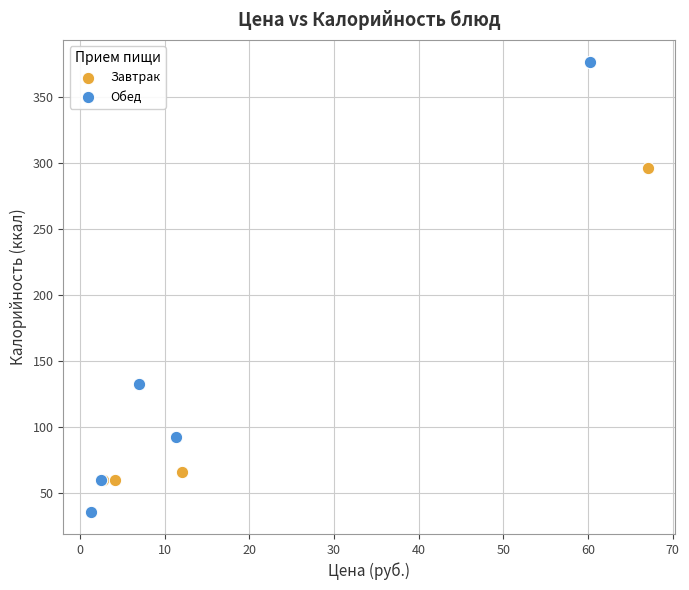

Which series reaches the minimum Y coordinate?

Обед